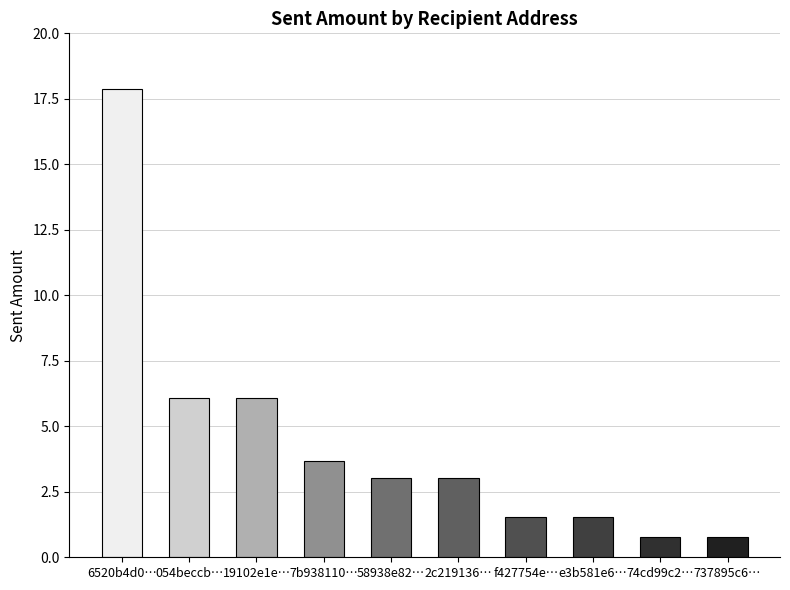

What is the difference between the maximum and minimum values?

17.1